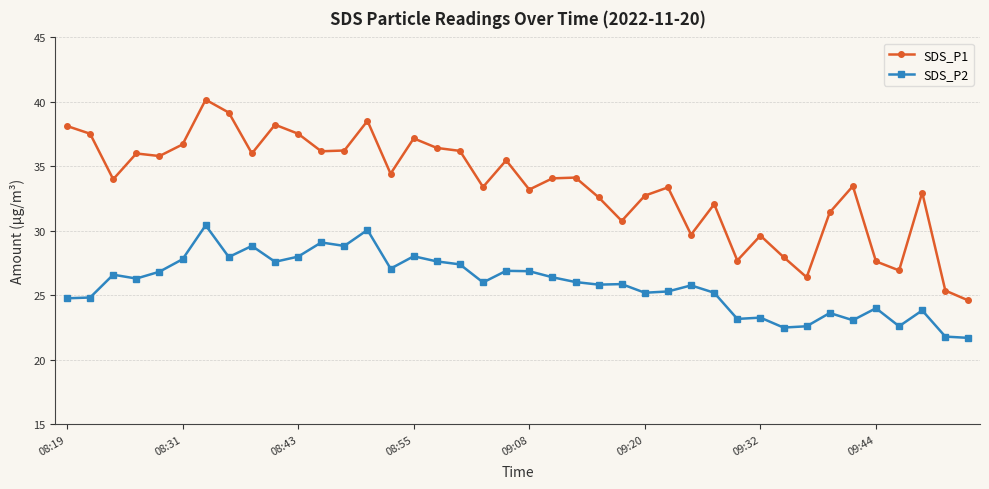

What are all the series names shown in the legend?

SDS_P1, SDS_P2